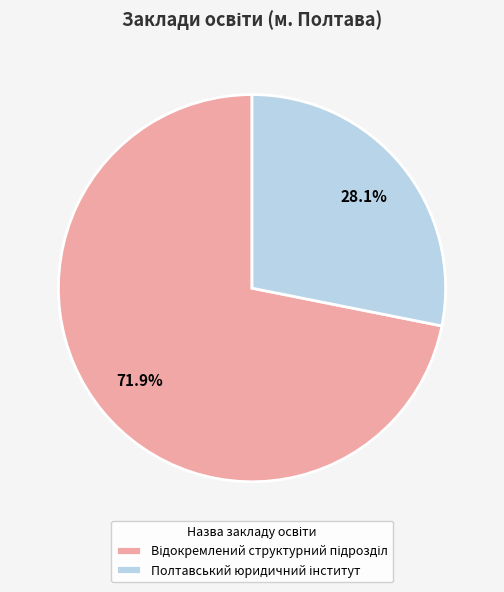

Is there a majority slice in this chart?

Yes